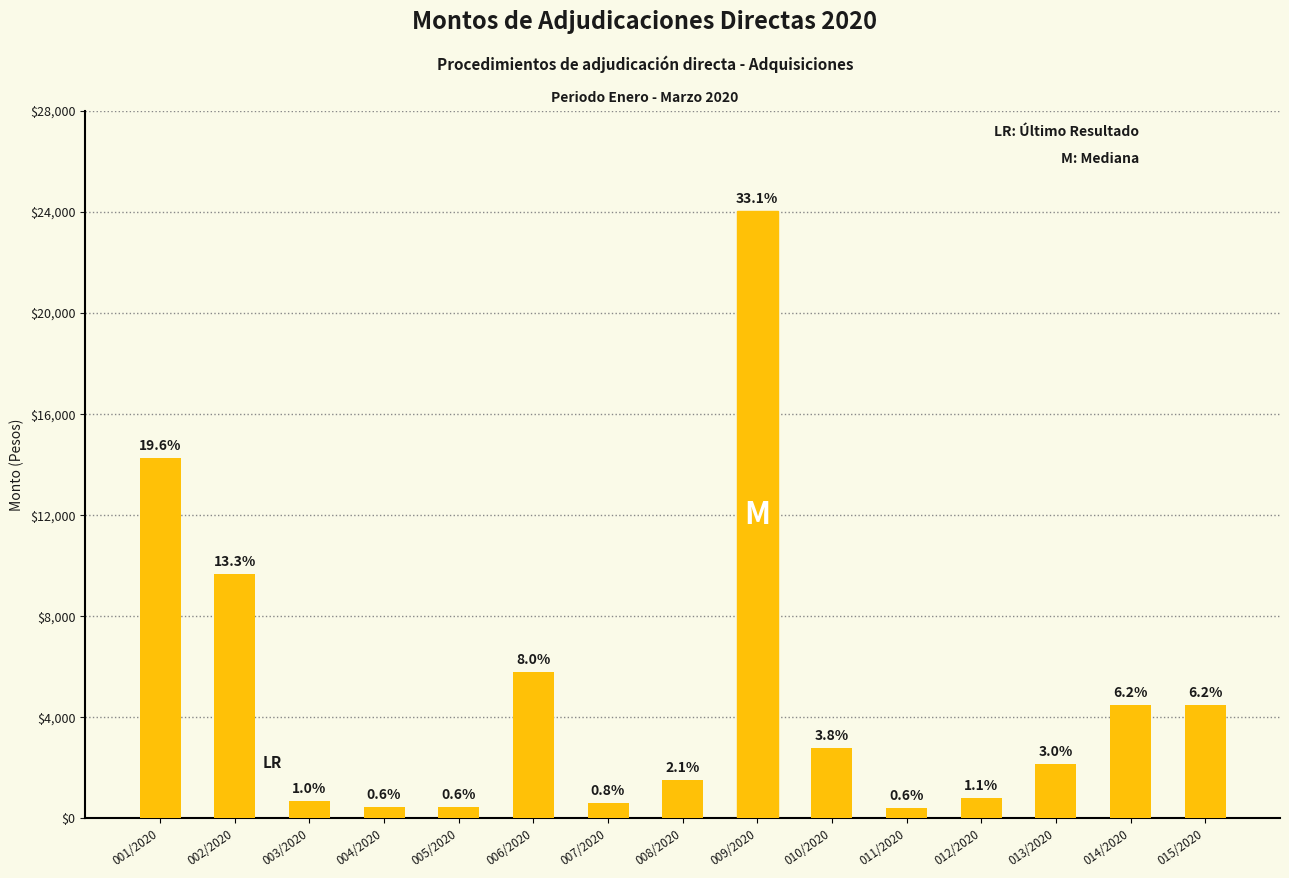

Is it true that the value at 011/2020 is 577.5?

False